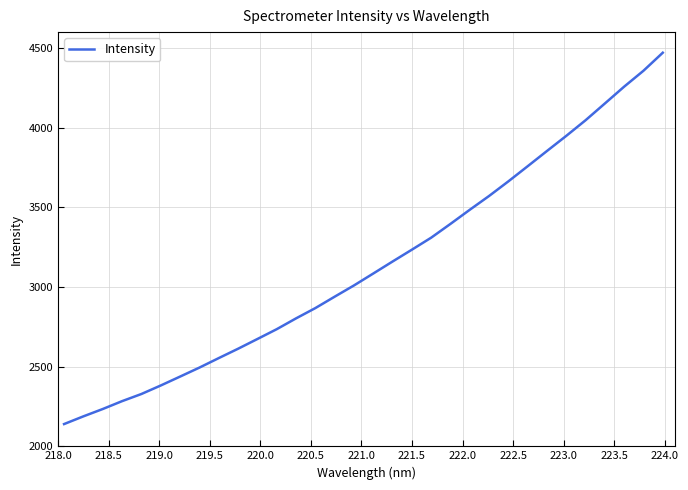

What is the minimum value shown in the chart?

2139.7